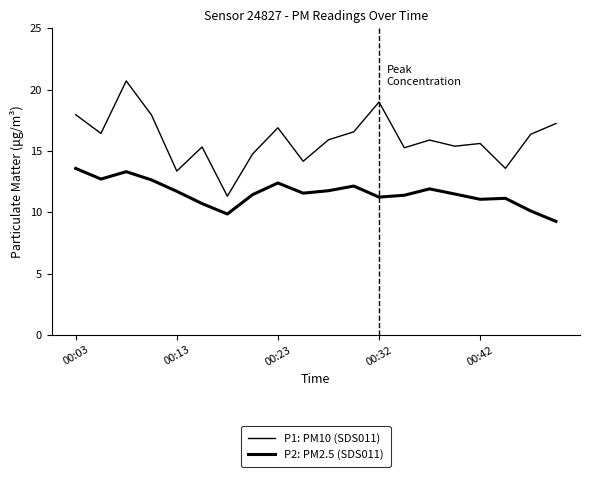

Is this an area chart (filled region under the line)?

No